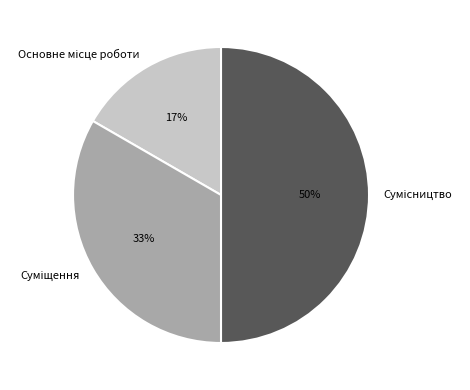

To the nearest percent, what is the average slice percentage?

33%